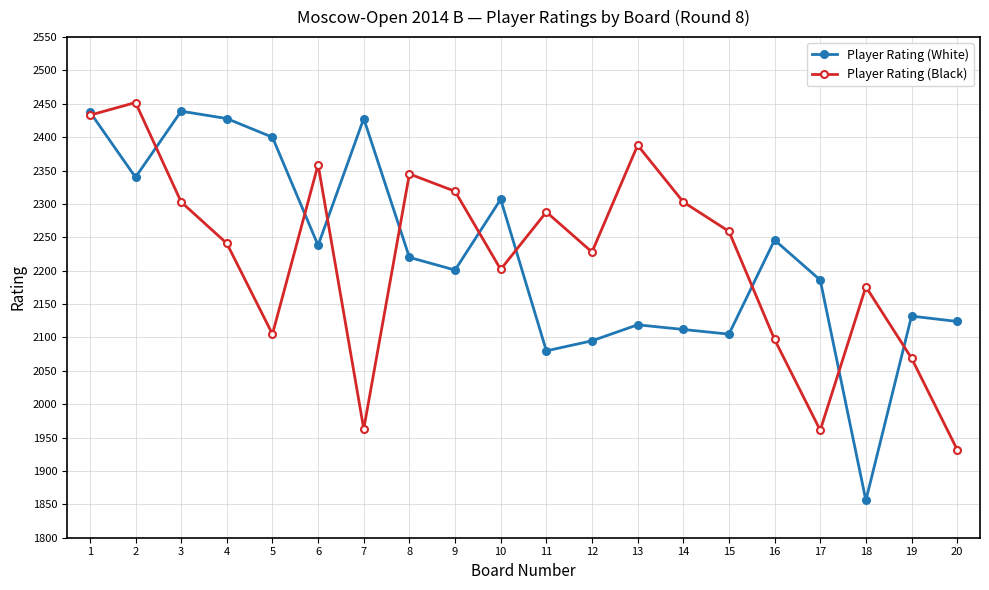

True or false: Player Rating (White) and Player Rating (Black) cross at least once.

True